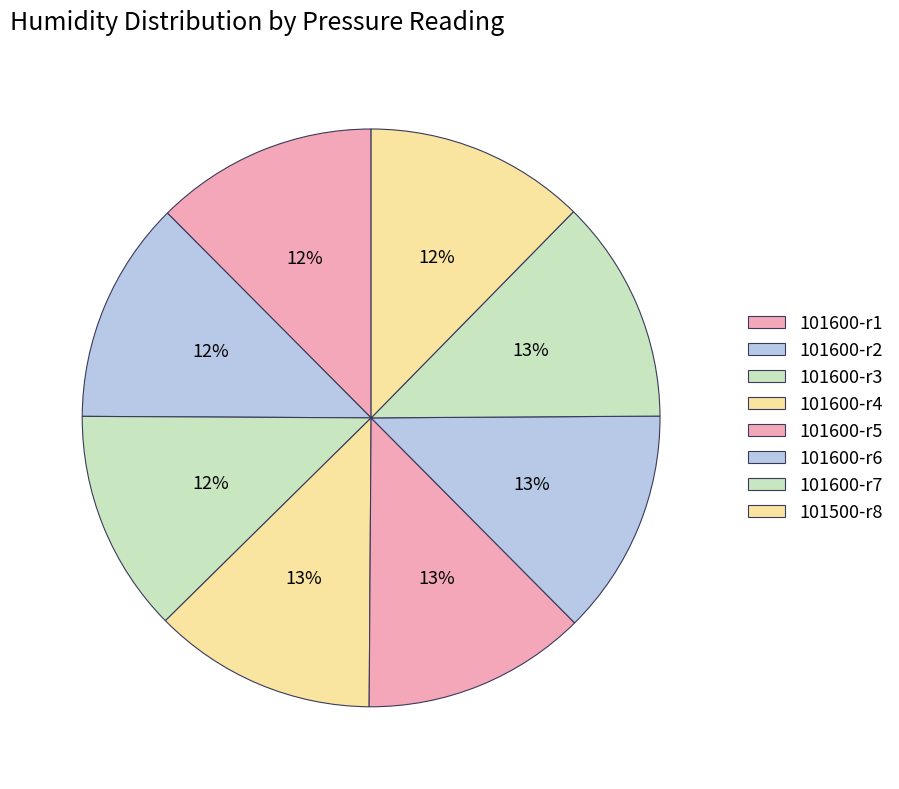

Count the number of slices in the pie.

8